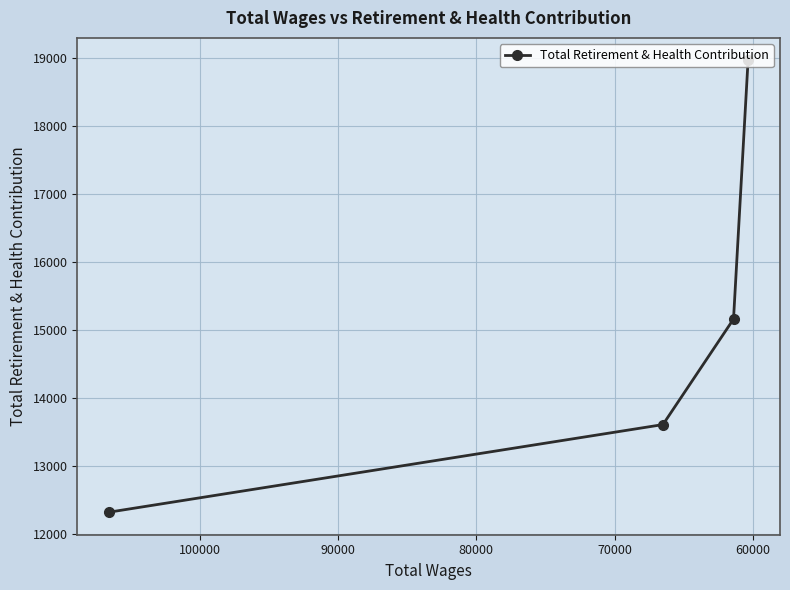

What is the difference between the maximum and second lowest values?

5352